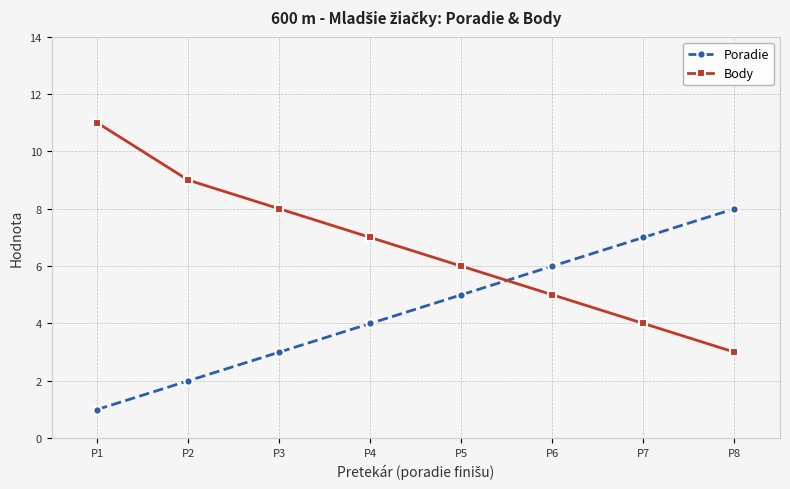

Is it true that Body equals 9 at P2?

True